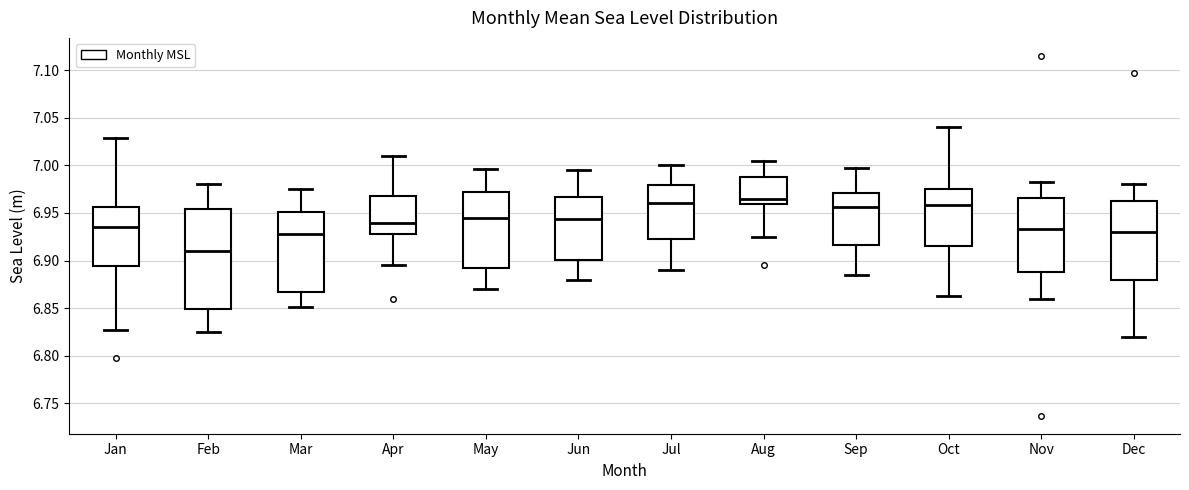

Where is the upper edge of the box for Sep on the y-axis? The values are not printed on the chart, so give them approximately, as read against the axis.

6.970